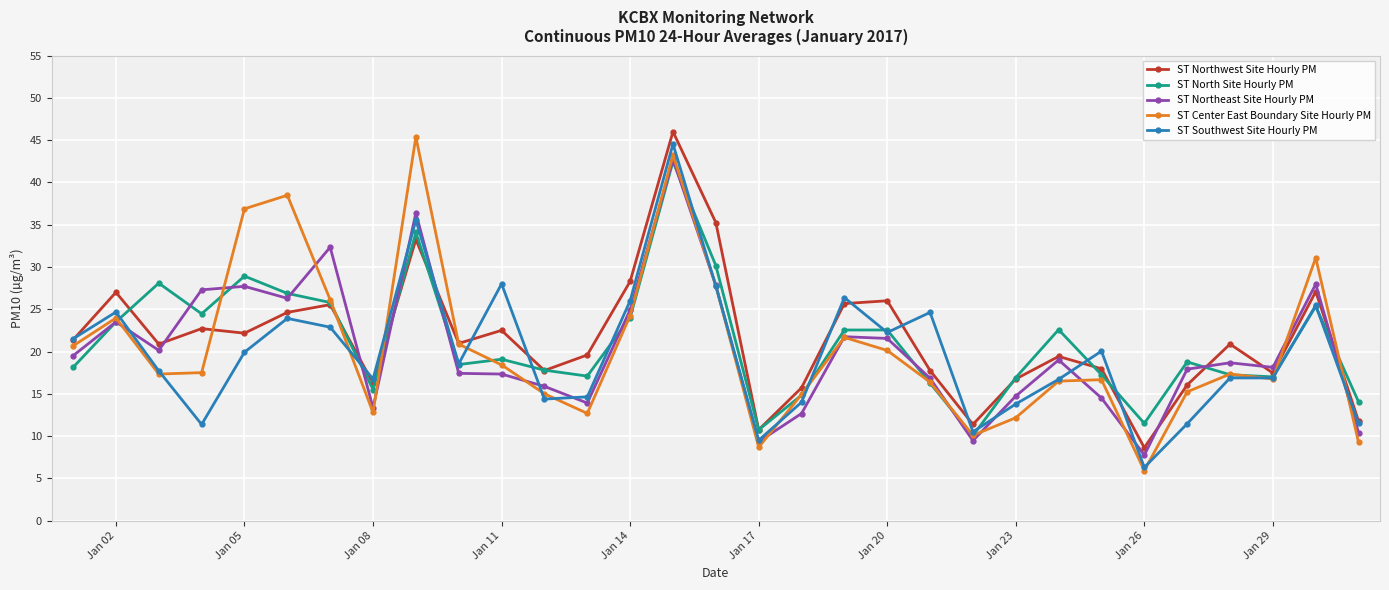

What is the greatest value displayed?

46.0